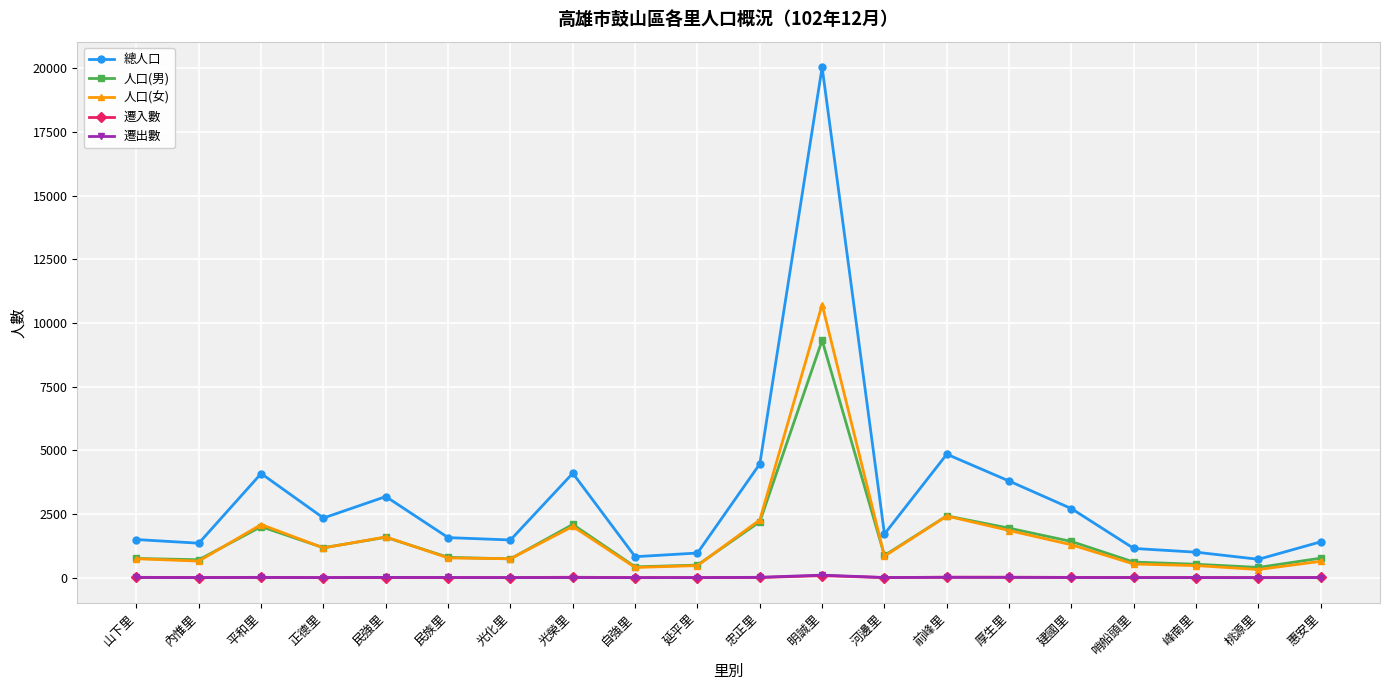

The value of 人口(男) at 哨船頭里 is 612. True or false?

True